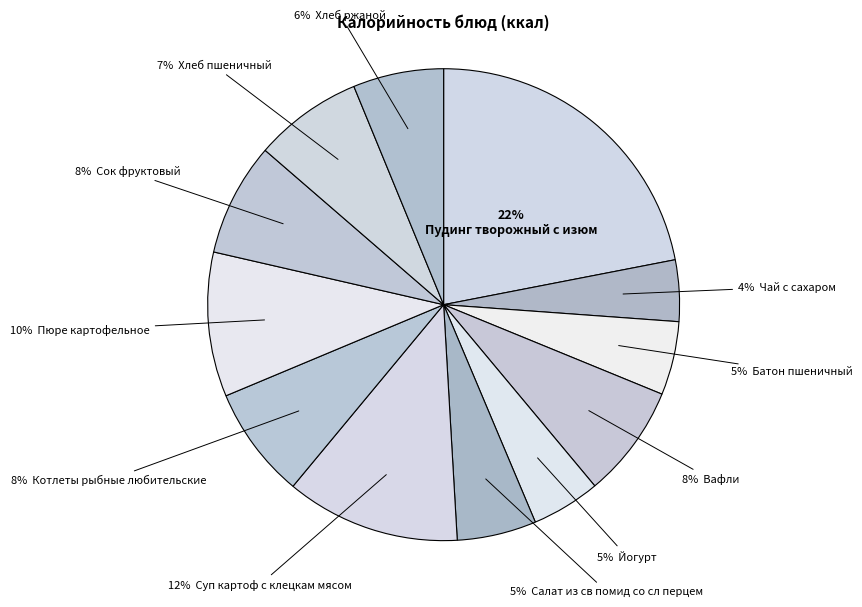

How many slices are in this pie chart?

12